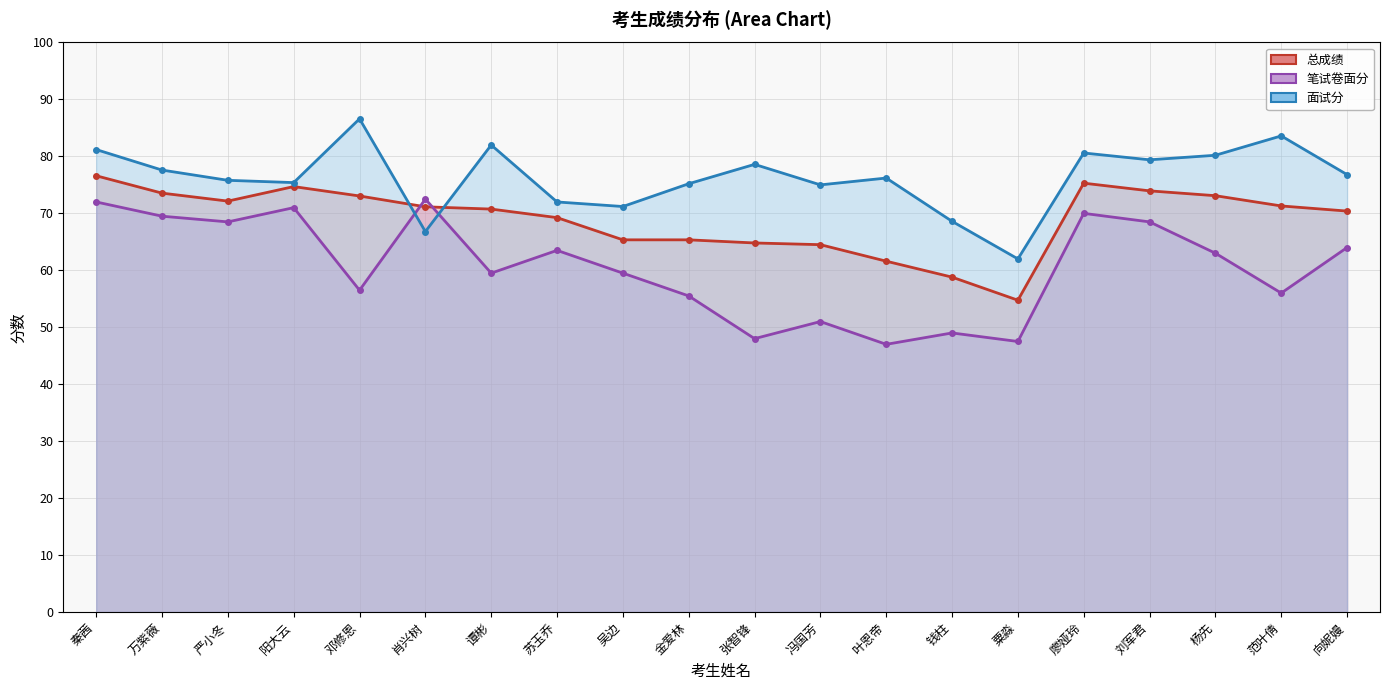

What is the label of the 16th point from the right?

邓修恩